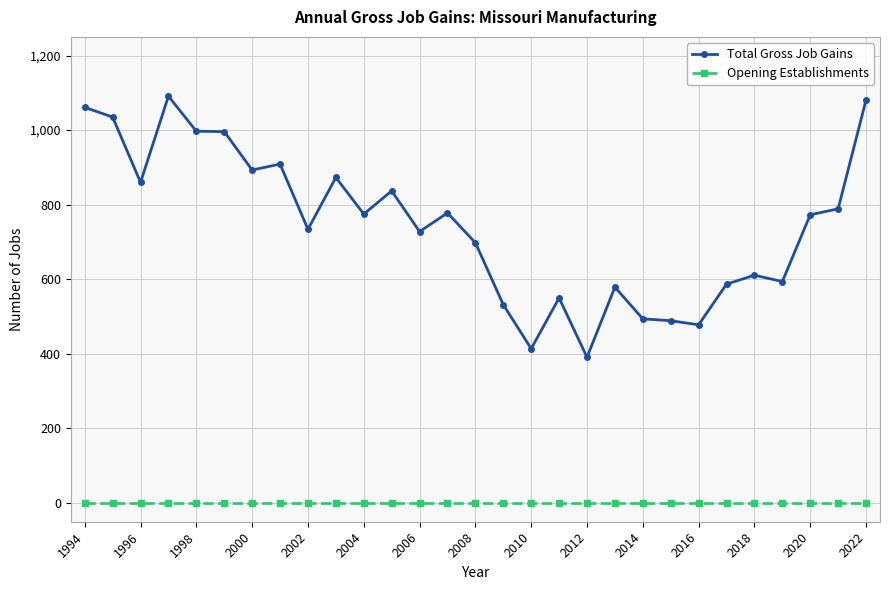

Which series has the largest total across all categories?

Total Gross Job Gains